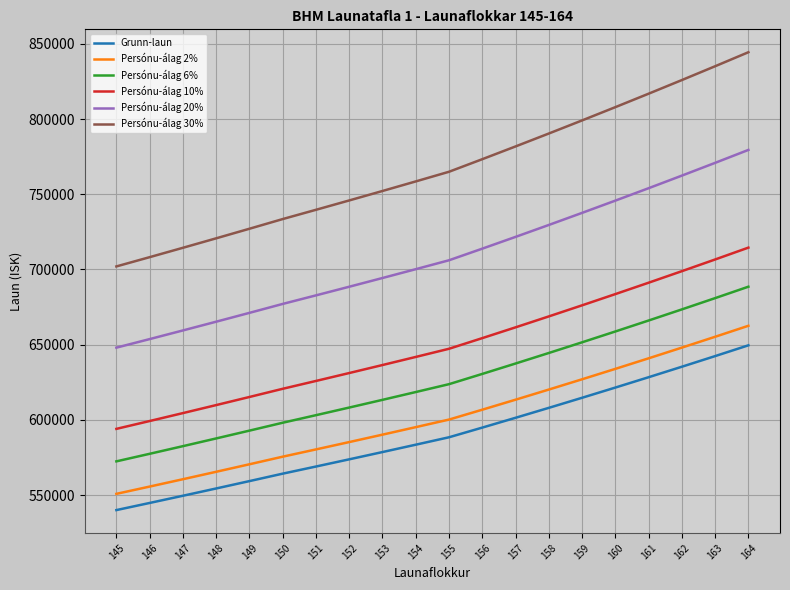

Reading left to right, what are all the values shown in this chart?

Grunn-laun: 145=540031	146=544770	147=549563	148=554407	149=559305	150=564256	151=568994	152=573781	153=578618	154=583508	155=588449	156=594881	157=601400	158=608009	159=614707	160=621495	161=628376	162=635351	163=642421	164=649587
Persónu-álag 2%: 145=550831	146=555666	147=560554	148=565495	149=570491	150=575541	151=580374	152=585257	153=590191	154=595178	155=600218	156=606778	157=613428	158=620169	159=627001	160=633925	161=640944	162=648058	163=655269	164=662578
Persónu-álag 6%: 145=572433	146=577456	147=582536	148=587672	149=592864	150=598112	151=603134	152=608208	153=613335	154=618518	155=623756	156=630574	157=637484	158=644489	159=651589	160=658785	161=666079	162=673472	163=680966	164=688562
Persónu-álag 10%: 145=594034	146=599247	147=604519	148=609848	149=615236	150=620682	151=625894	152=631159	153=636480	154=641859	155=647294	156=654369	157=661540	158=668809	159=676177	160=683645	161=691214	162=698886	163=706663	164=714545
Persónu-álag 20%: 145=648037	146=653724	147=659475	148=665289	149=671166	150=677108	151=682793	152=688537	153=694342	154=700209	155=706139	156=713857	157=721680	158=729610	159=737648	160=745794	161=754052	162=762422	163=770905	164=779504
Persónu-álag 30%: 145=702040	146=708201	147=714432	148=720730	149=727097	150=733533	151=739693	152=745915	153=752204	154=758560	155=764984	156=773345	157=781820	158=790411	159=799118	160=807944	161=816889	162=825957	163=835147	164=844463